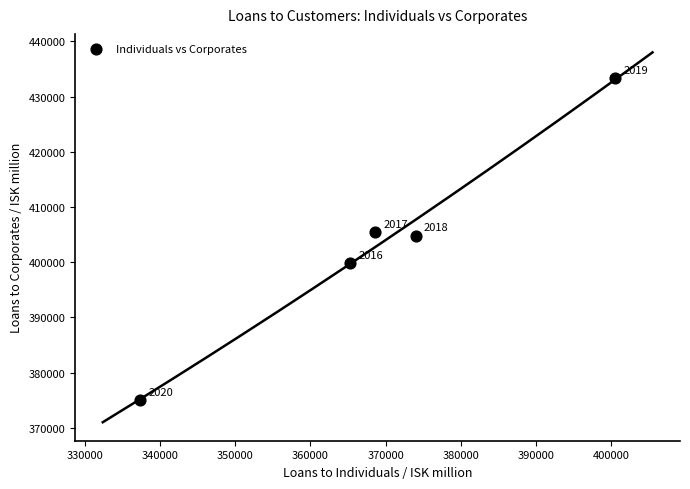

What Y value in the scatter plot is closest to 404174?

404818